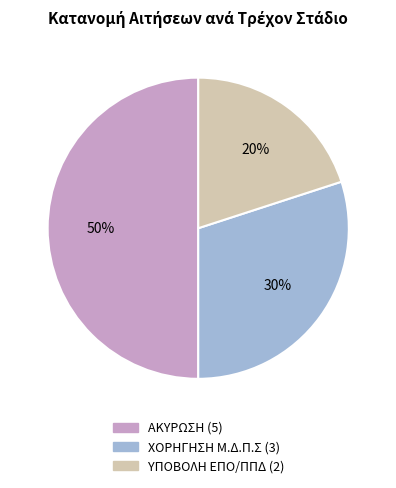

Is it true that ΥΠΟΒΟΛΗ ΕΠΟ/ΠΠΔ is 33% of the pie?

False